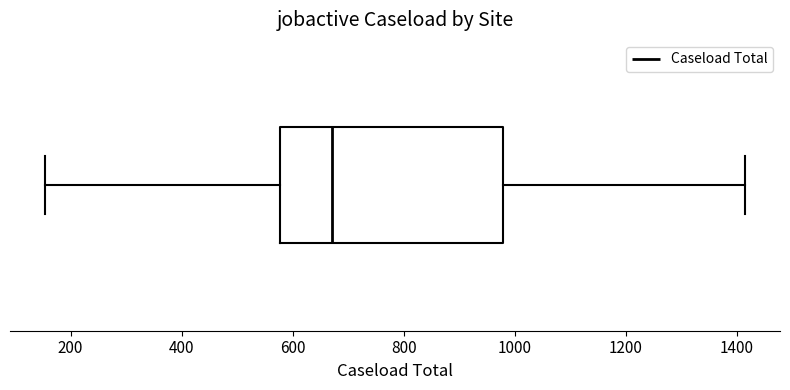

Read this box plot against the x-axis: the position of the median line, the range covered by the box, and the ends of both whiskers. The values are not printed on the chart, so give them approximately, as read against the axis.

median 680, box 580 to 980, whiskers 160 to 1420